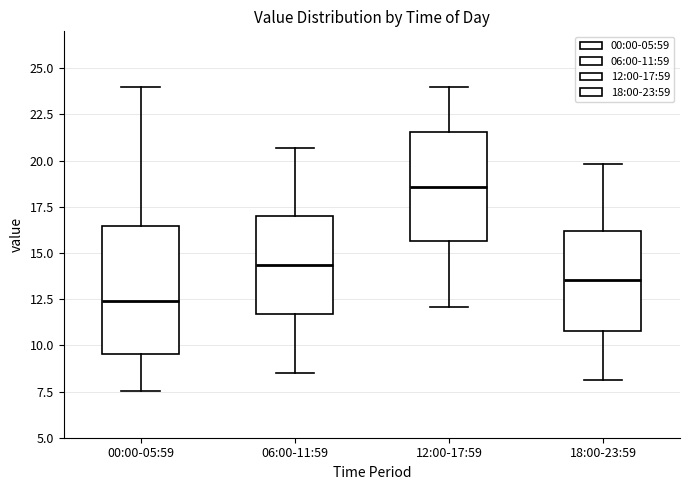

Reading left to right, read every box against the y-axis: the position of its median line, the range the box covers, and the ends of its whiskers. The values are not printed on the chart, so give them approximately, as read against the axis.

00:00-05:59: median 12.5, box 9.5 to 16.5, whiskers 7.5 to 24.0
06:00-11:59: median 14.5, box 11.5 to 17.0, whiskers 8.5 to 20.5
12:00-17:59: median 18.5, box 15.5 to 21.5, whiskers 12.0 to 24.0
18:00-23:59: median 13.5, box 11.0 to 16.0, whiskers 8.0 to 20.0